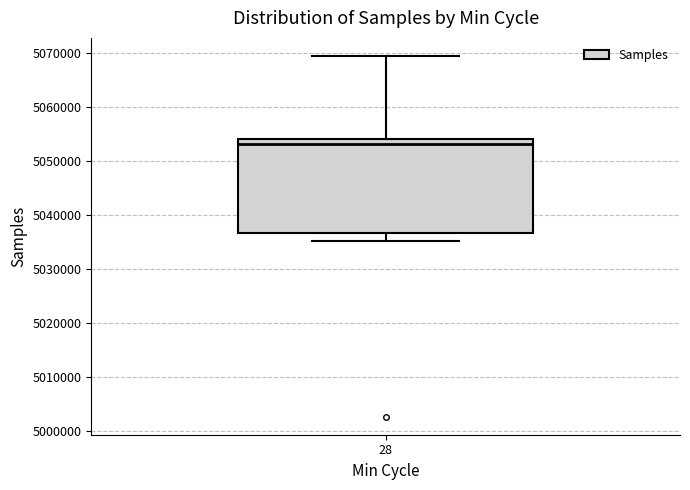

Where does the lower whisker of the box at x = 28 end on the y-axis? The values are not printed on the chart, so give them approximately, as read against the axis.

5035000